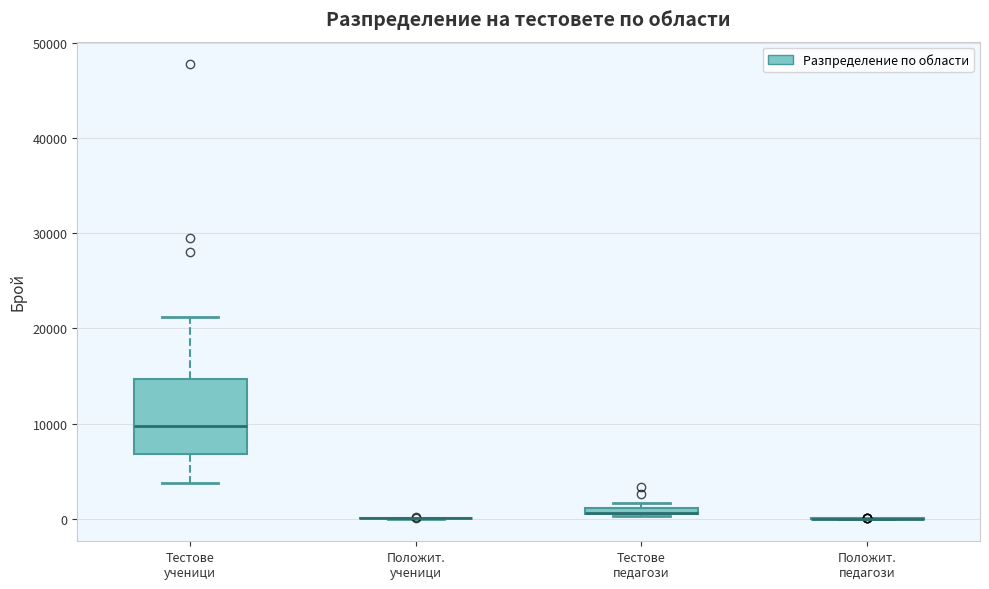

Where is the lower edge of the box for Тестове педагози on the y-axis? The values are not printed on the chart, so give them approximately, as read against the axis.

0